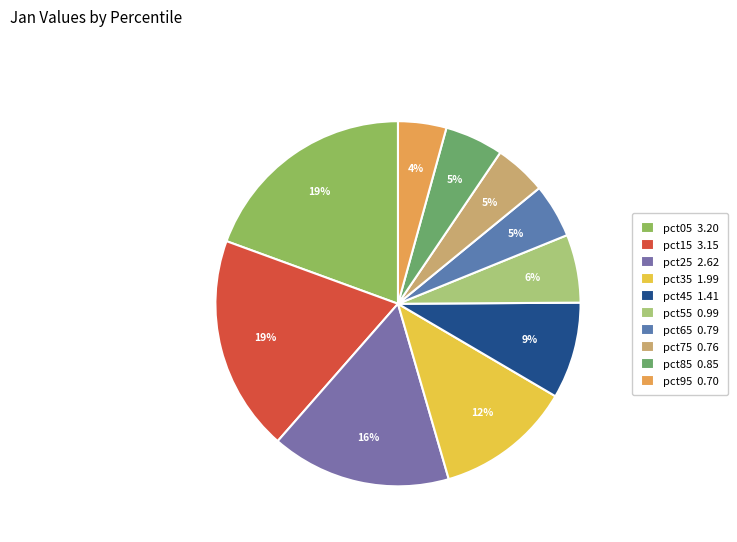

What percentage is NOT represented by pct65?

95.2%